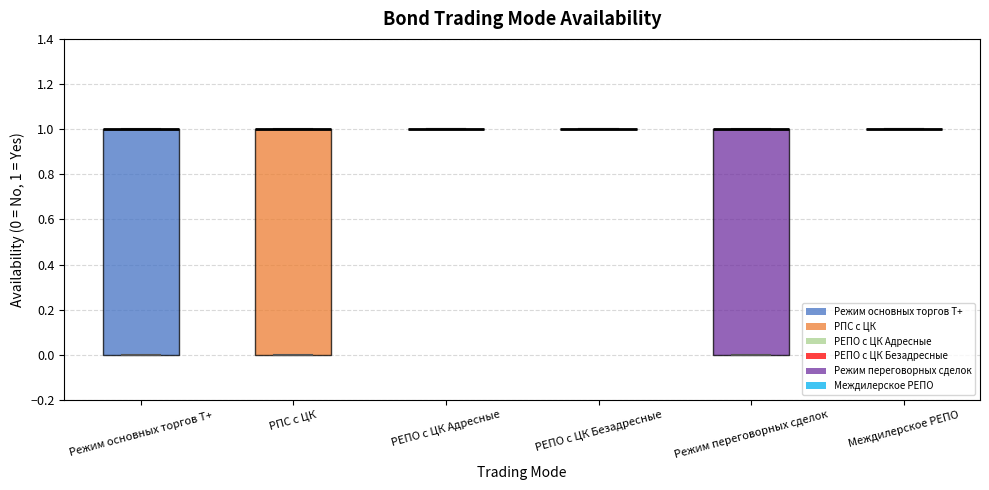

Reading left to right, transcribe this box plot: for each box, give where its median line is, the range the box spans, and where its two whiskers end, as read against the y-axis. The values are not printed on the chart, so give them approximately, as read against the axis.

Режим основных торгов Т+: median 1 (drawn on the box's upper edge), box 0 to 1, whiskers 0 to 1
РПС с ЦК: median 1 (drawn on the box's upper edge), box 0 to 1, whiskers 0 to 1
РЕПО с ЦК Адресные: box collapsed to a line at 1, whiskers 1 to 1
РЕПО с ЦК Безадресные: box collapsed to a line at 1, whiskers 1 to 1
Режим переговорных сделок: median 1 (drawn on the box's upper edge), box 0 to 1, whiskers 0 to 1
Междилерское РЕПО: box collapsed to a line at 1, whiskers 1 to 1